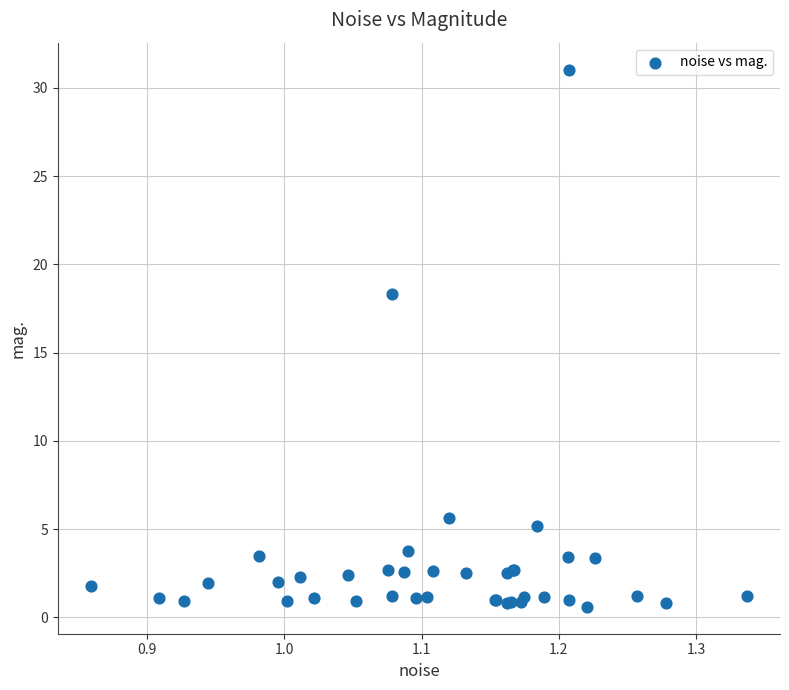

What Y value in the scatter plot is closest to 15?

18.3